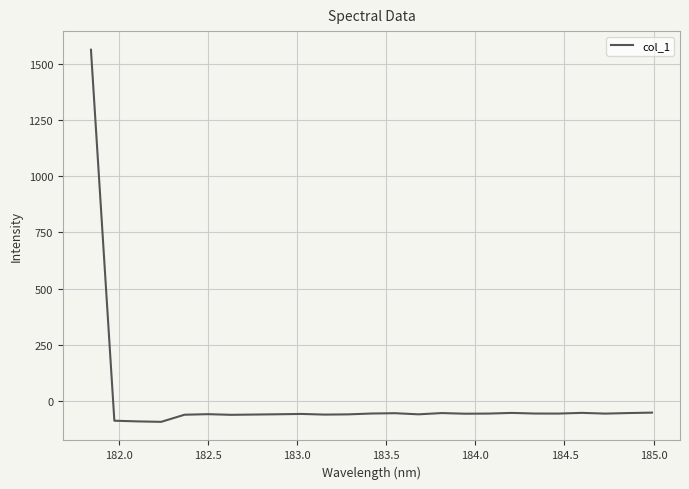

Count the number of categories in the chart.

25